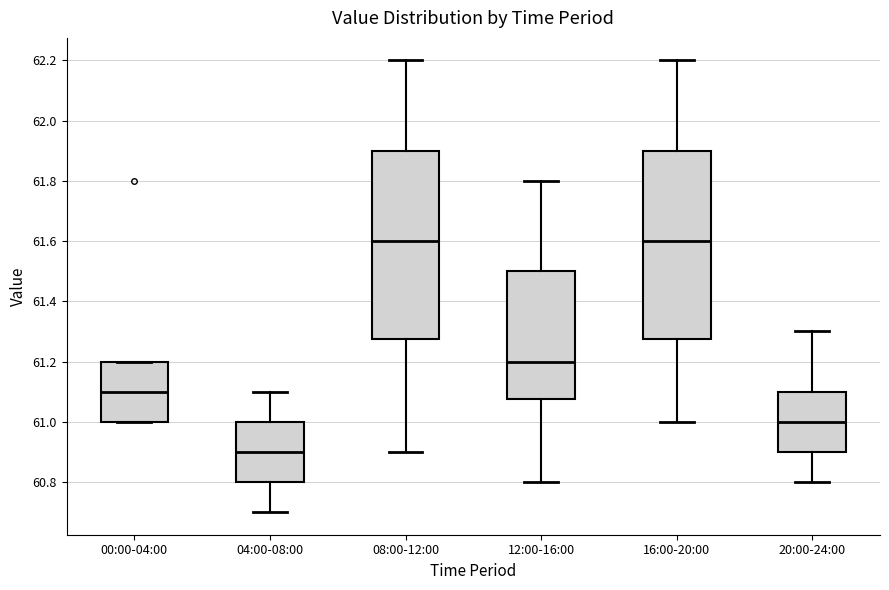

Reading left to right, read every box against the y-axis: the position of its median line, the range the box covers, and the ends of its whiskers. The values are not printed on the chart, so give them approximately, as read against the axis.

00:00-04:00: median 61.10, box 61.00 to 61.20, whiskers 61.00 to 61.20
04:00-08:00: median 60.90, box 60.80 to 61.00, whiskers 60.70 to 61.10
08:00-12:00: median 61.60, box 61.28 to 61.90, whiskers 60.90 to 62.20
12:00-16:00: median 61.20, box 61.08 to 61.50, whiskers 60.80 to 61.80
16:00-20:00: median 61.60, box 61.28 to 61.90, whiskers 61.00 to 62.20
20:00-24:00: median 61.00, box 60.90 to 61.10, whiskers 60.80 to 61.30